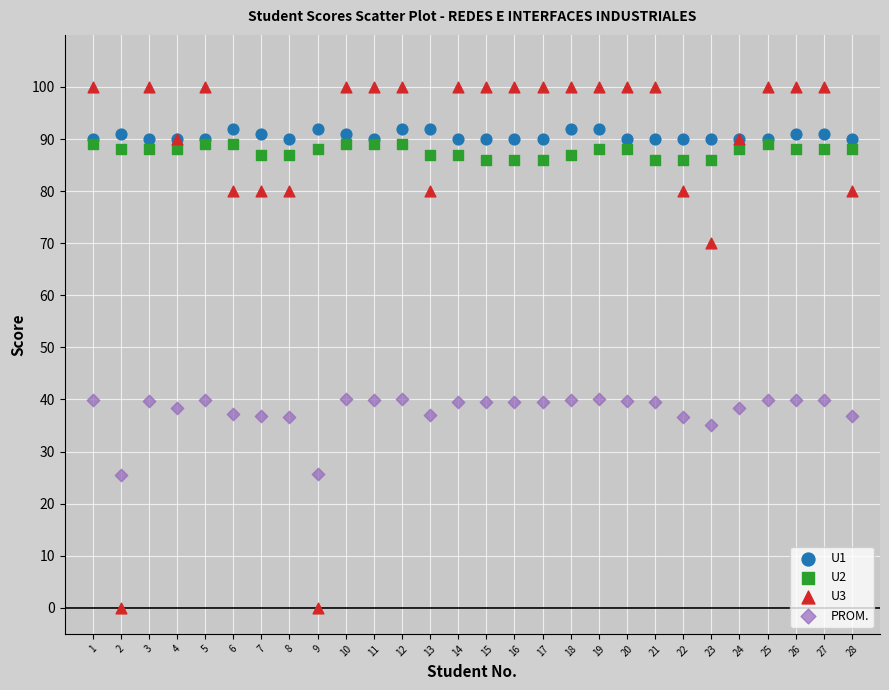

Which series has the widest spread of Y values?

U3